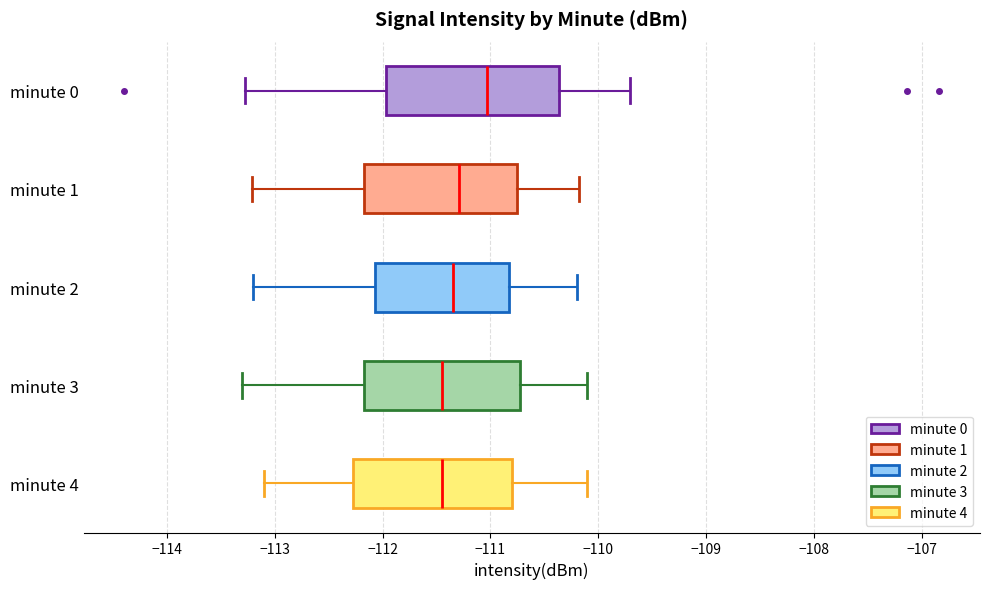

Reading bottom to top, read every box against the x-axis: the position of its median line, the range the box covers, and the ends of its whiskers. The values are not printed on the chart, so give them approximately, as read against the axis.

minute 4: median -111.4, box -112.3 to -110.8, whiskers -113.1 to -110.1
minute 3: median -111.4, box -112.2 to -110.7, whiskers -113.3 to -110.1
minute 2: median -111.3, box -112.1 to -110.8, whiskers -113.2 to -110.2
minute 1: median -111.3, box -112.2 to -110.8, whiskers -113.2 to -110.2
minute 0: median -111.0, box -112.0 to -110.4, whiskers -113.3 to -109.7